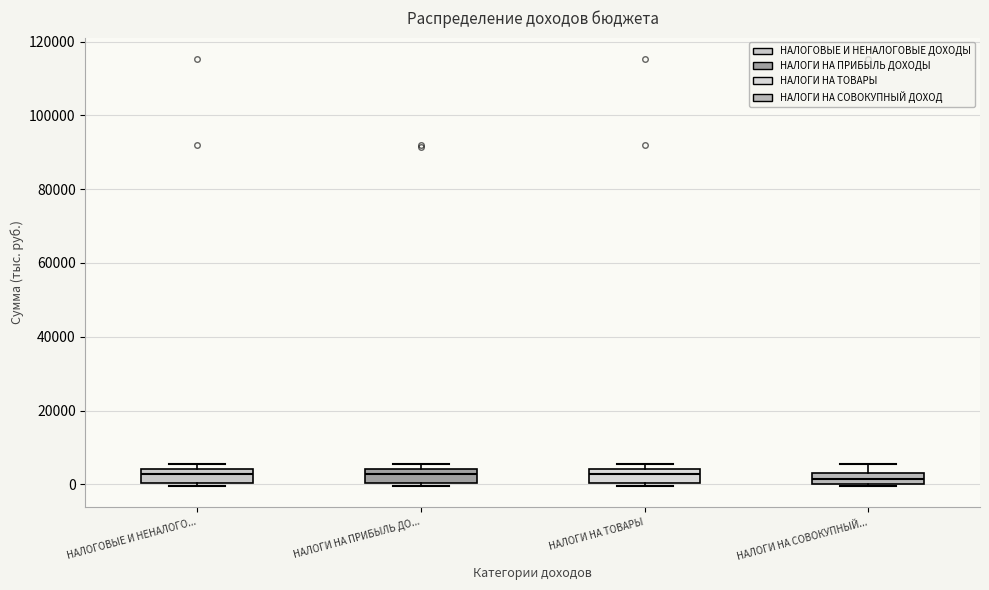

Reading left to right, read every box against the y-axis: the position of its median line, the range the box covers, and the ends of its whiskers. The values are not printed on the chart, so give them approximately, as read against the axis.

НАЛОГОВЫЕ И НЕНАЛОГО...: median 2000, box 0 to 4000, whiskers 0 (just below the box's lower edge) to 6000
НАЛОГИ НА ПРИБЫЛЬ ДО...: median 2000, box 0 to 4000, whiskers 0 (just below the box's lower edge) to 6000
НАЛОГИ НА ТОВАРЫ: median 2000, box 0 to 4000, whiskers 0 (just below the box's lower edge) to 6000
НАЛОГИ НА СОВОКУПНЫЙ...: median 2000, box 0 to 4000, whiskers 0 to 6000